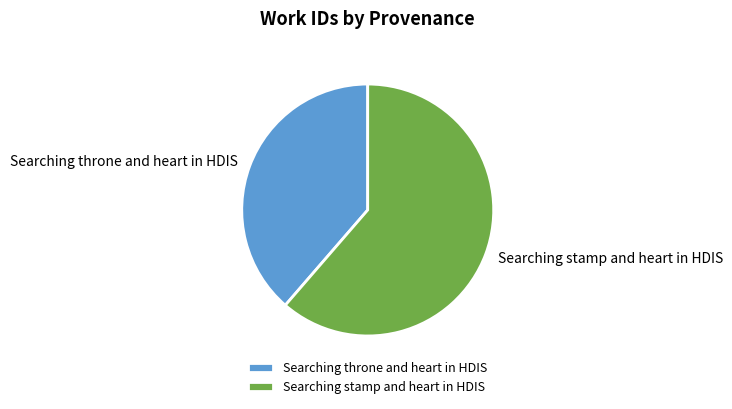

Combined, do Searching throne and heart in HDIS and Searching stamp and heart in HDIS account for over 50%?

Yes